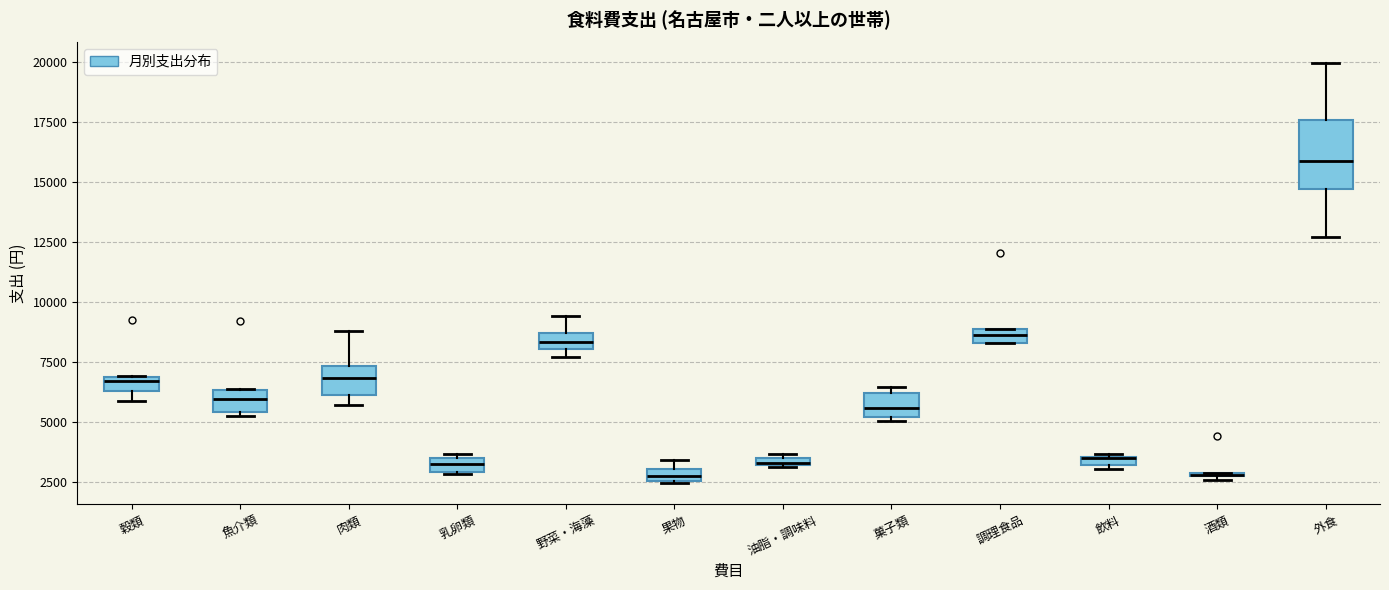

Which box is the tallest, from its lower edge to its upper edge?

外食